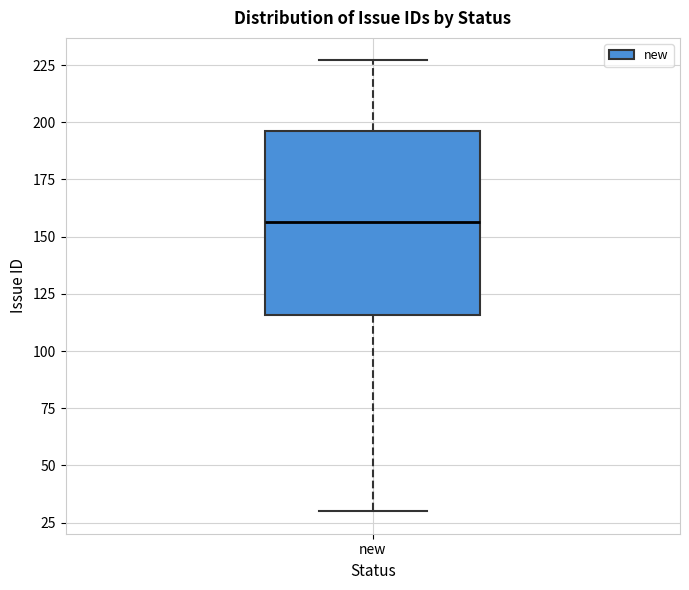

Where is the lower edge of the box for new on the y-axis? The values are not printed on the chart, so give them approximately, as read against the axis.

115